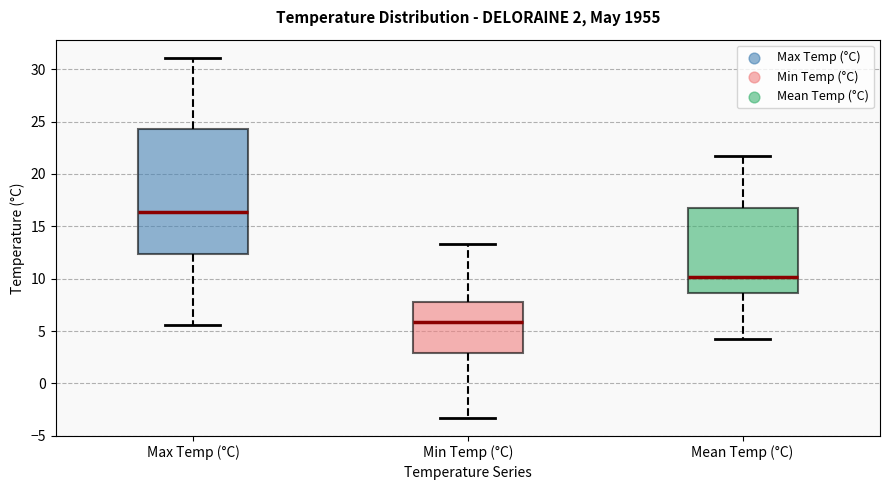

Which box has the lowest median line?

Min Temp (°C)